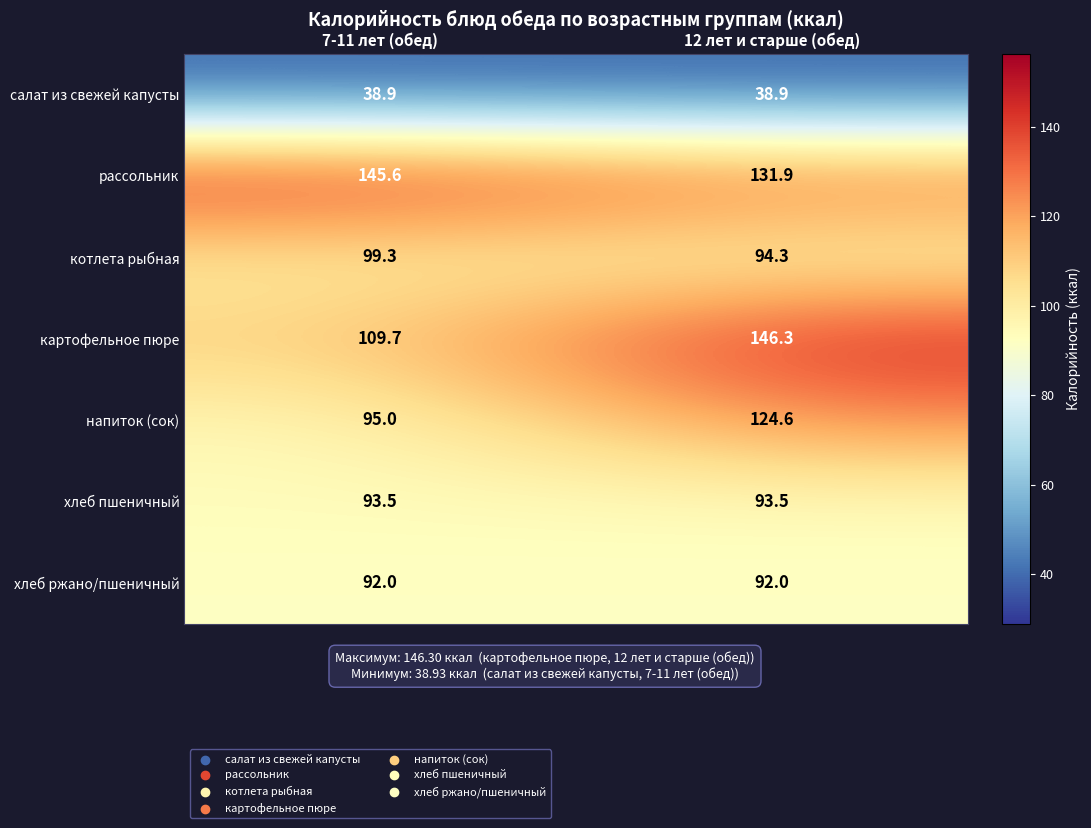

What is the difference between the highest and lowest values at 7-11 лет (обед)?

106.7